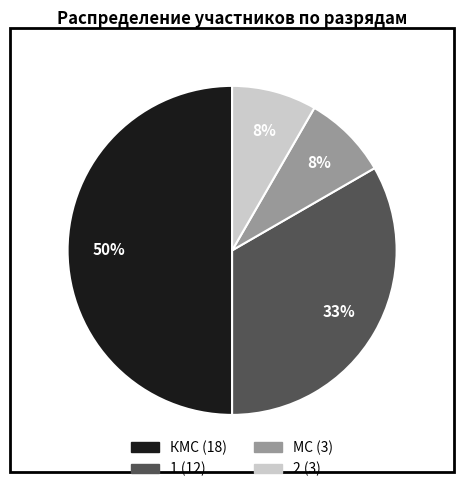

Count the number of slices in the pie.

4